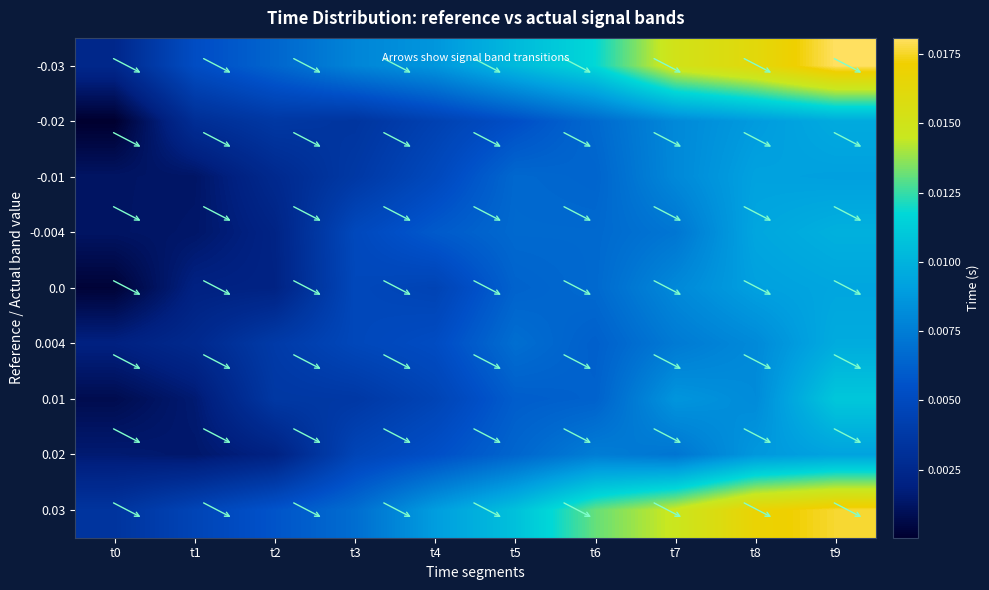

At which category is the sum across all series the highest?

t9